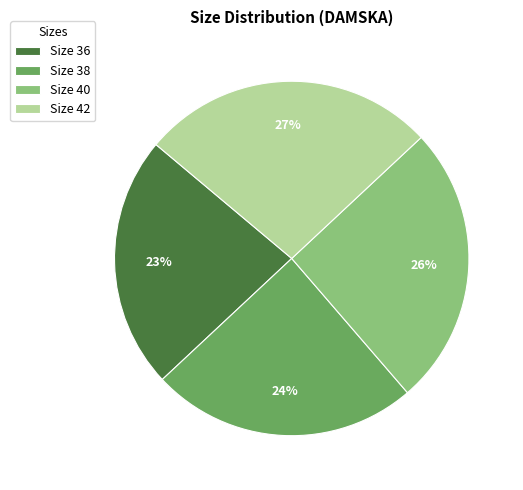

Count the number of slices in the pie.

4